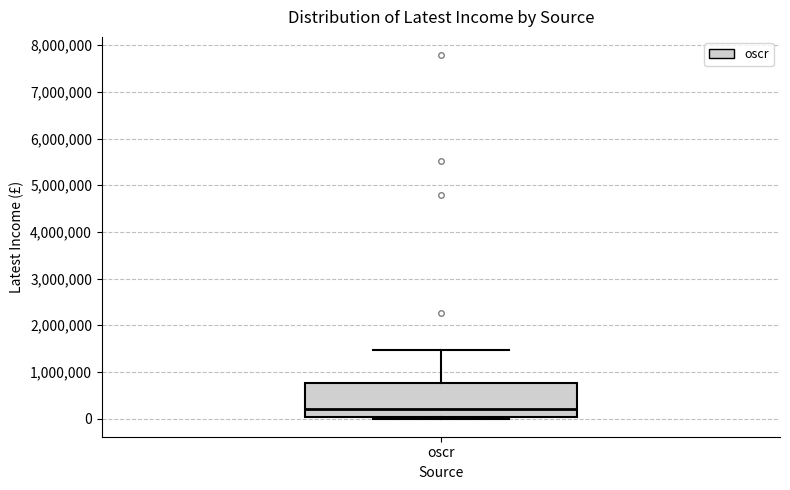

Read this box plot against the y-axis: the position of the median line, the range covered by the box, and the ends of both whiskers. The values are not printed on the chart, so give them approximately, as read against the axis.

median 200000, box 0 to 800000, whiskers 0 to 1500000